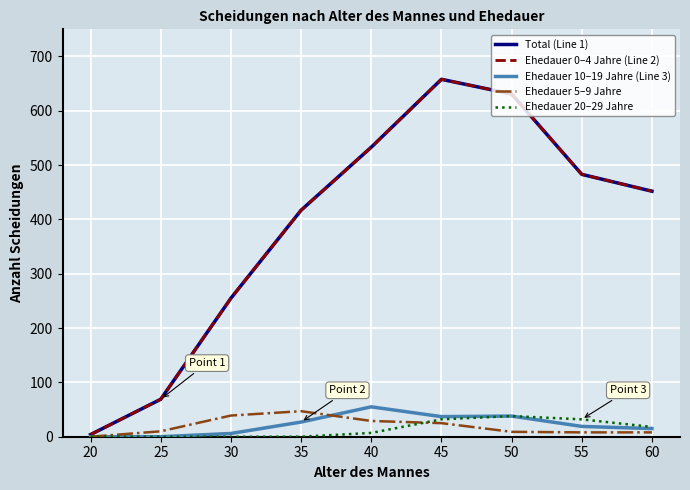

At which category does the chart reach its minimum across all series?

20